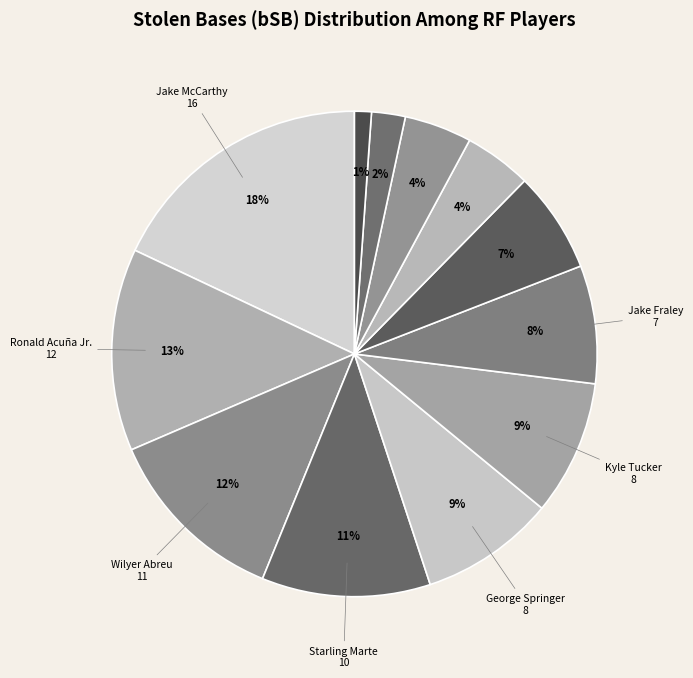

Count the number of slices in the pie.

12